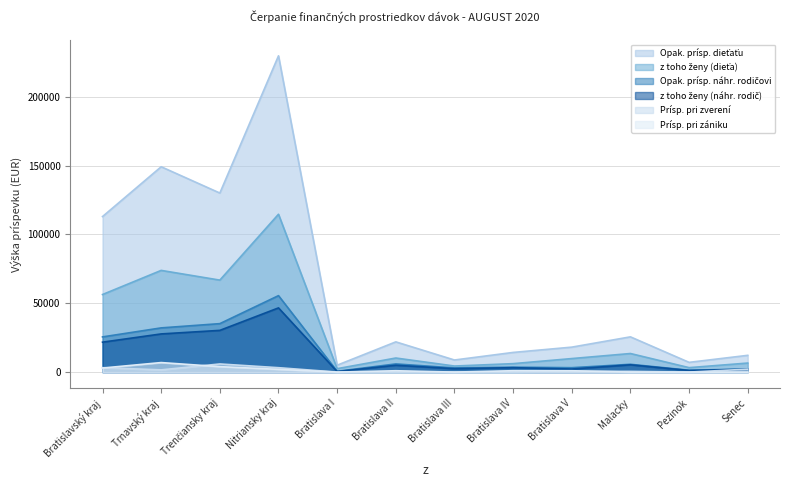

True or false: Prísp. pri zverení and Opak. prísp. dieťaťu cross at least once.

False